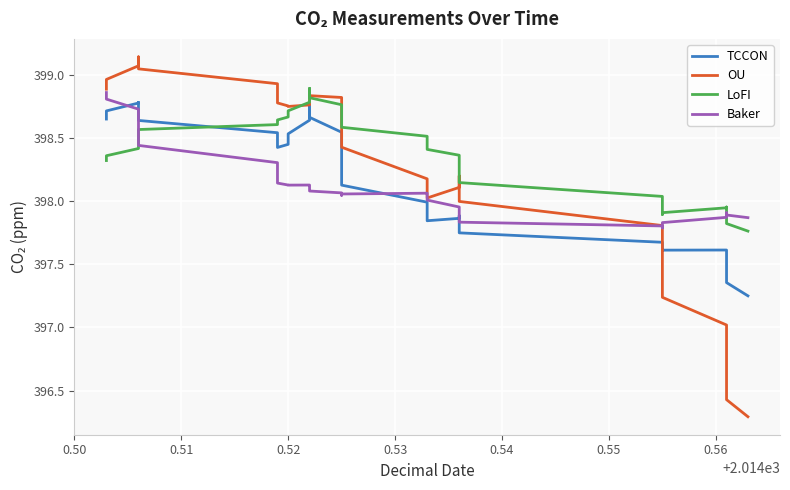

Which series has the largest total across all categories?

LoFI